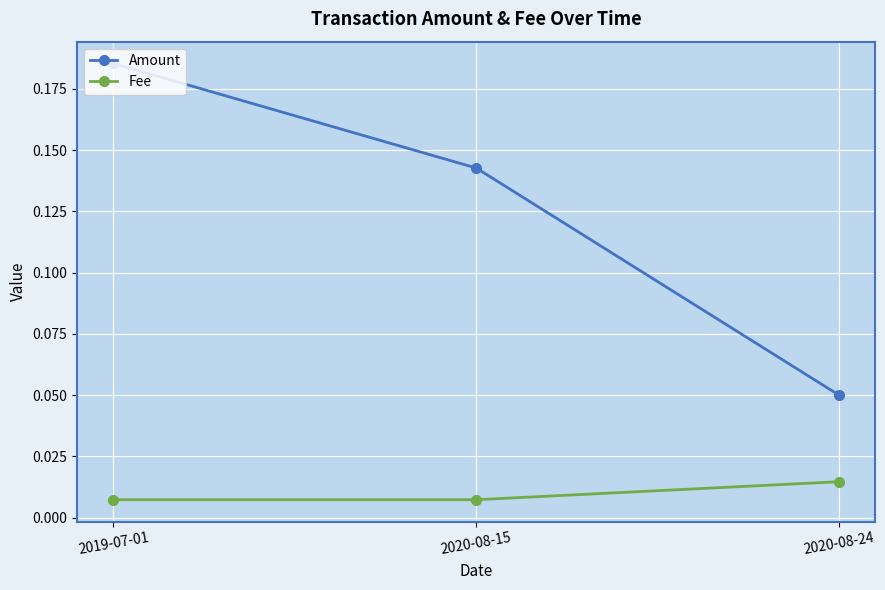

How many lines are shown in the chart?

2